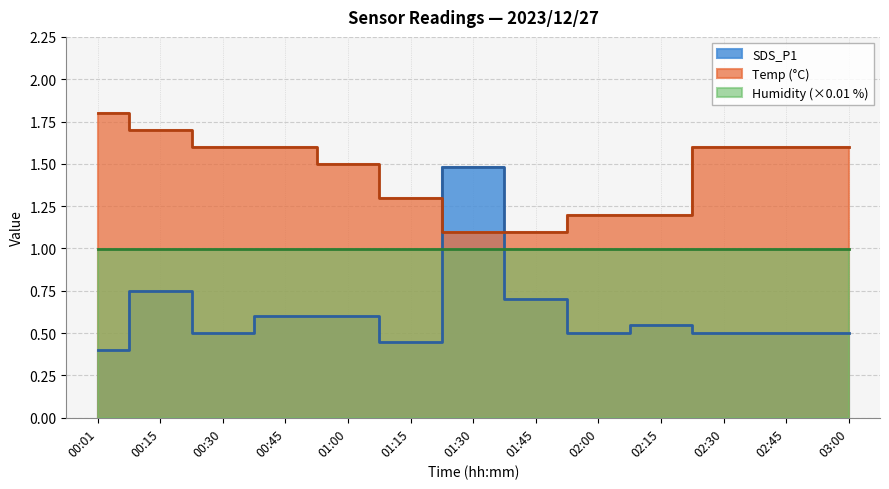

How many times do Temp and SDS_P1 cross each other?

2